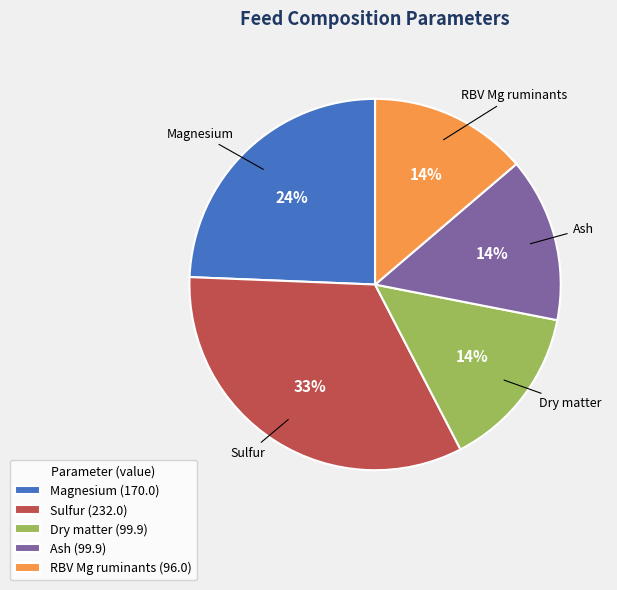

Does RBV Mg ruminants account for over 50% of the chart?

No